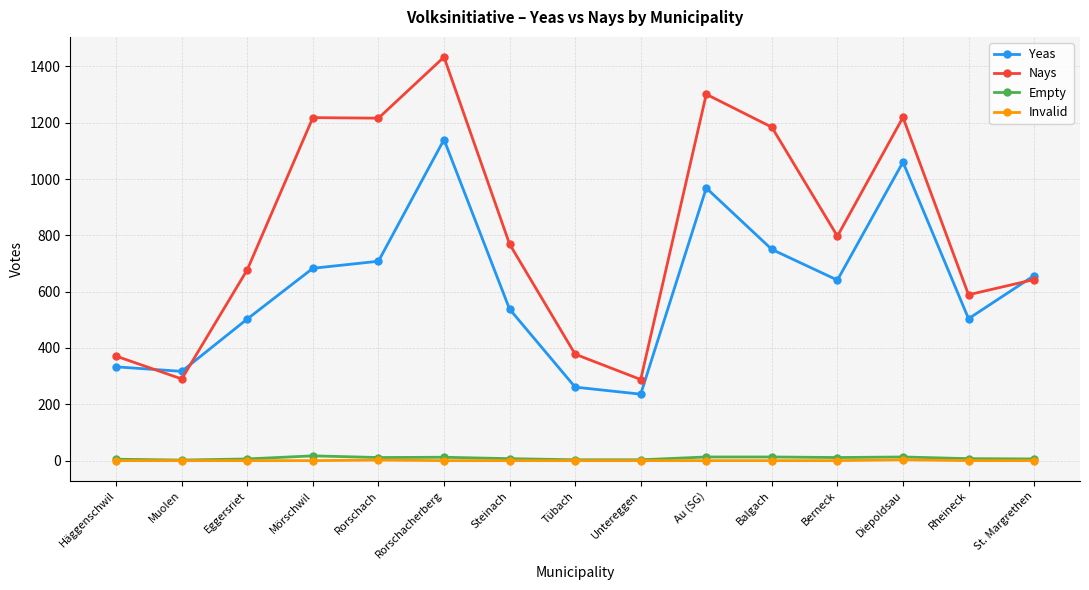

Which series has the largest total across all categories?

Nays